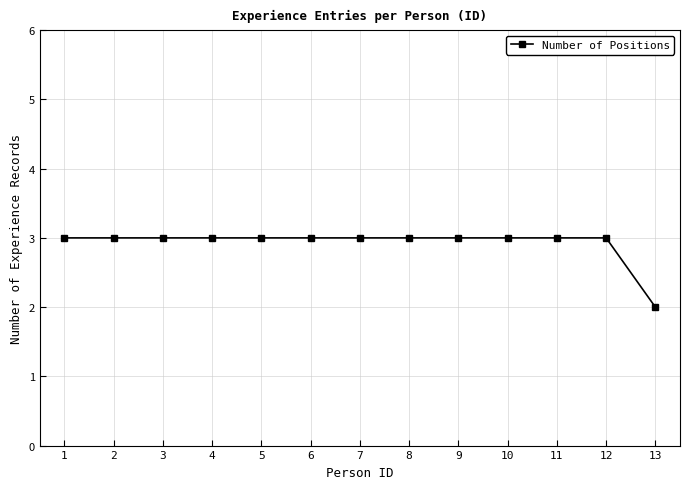

How many data points does each series have?

13